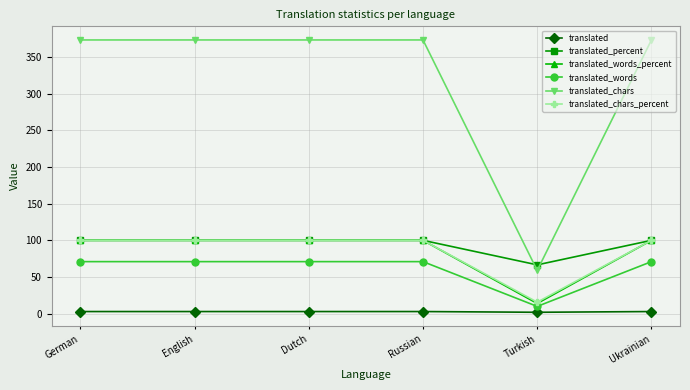

True or false: translated_words_percent and translated cross at least once.

False